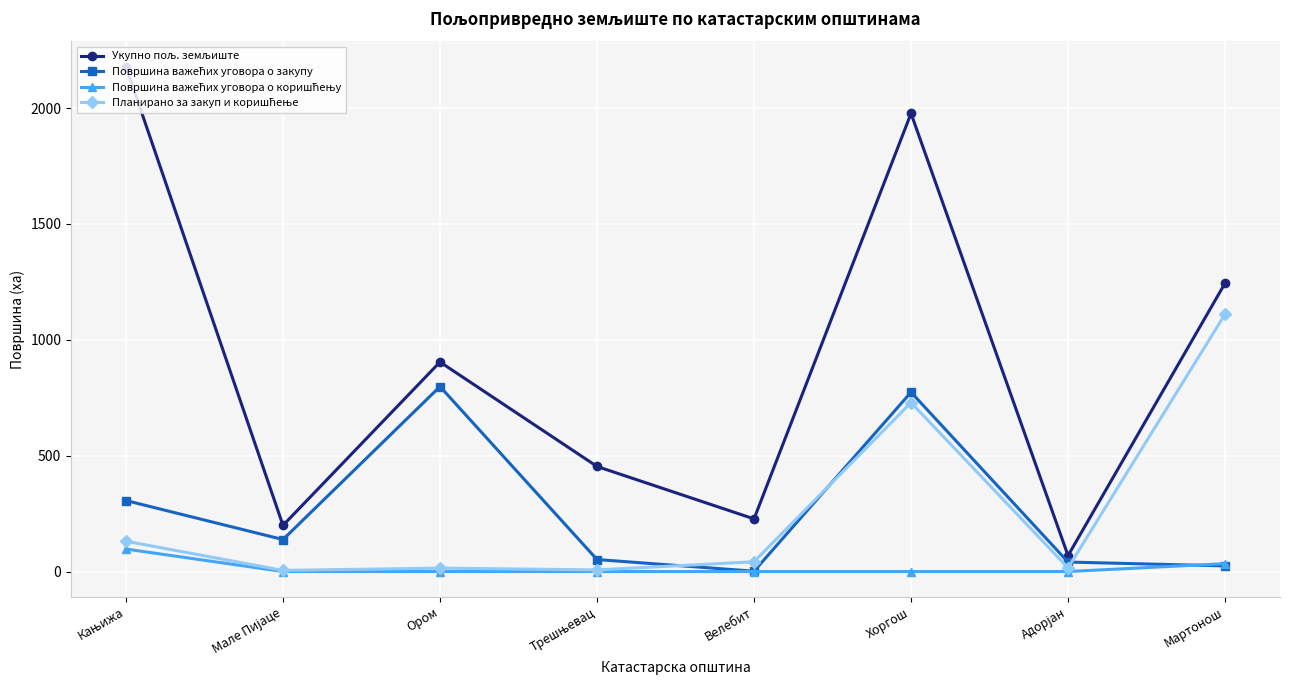

What is the label of the 6th point from the left?

Хоргош